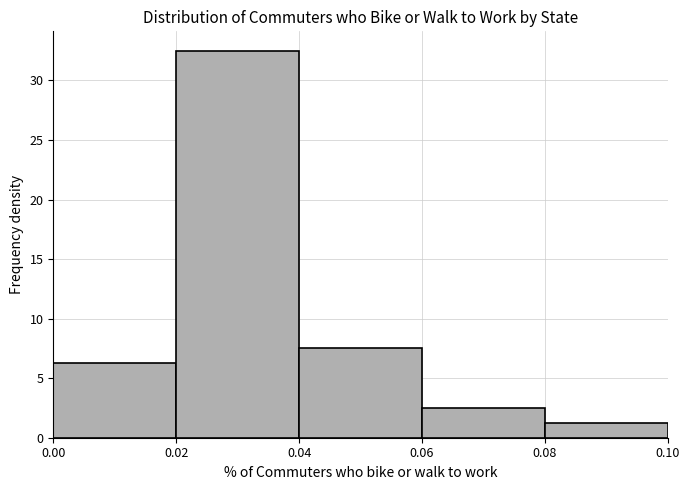

Which range on the x-axis has the tallest bar?

0.02 to 0.04